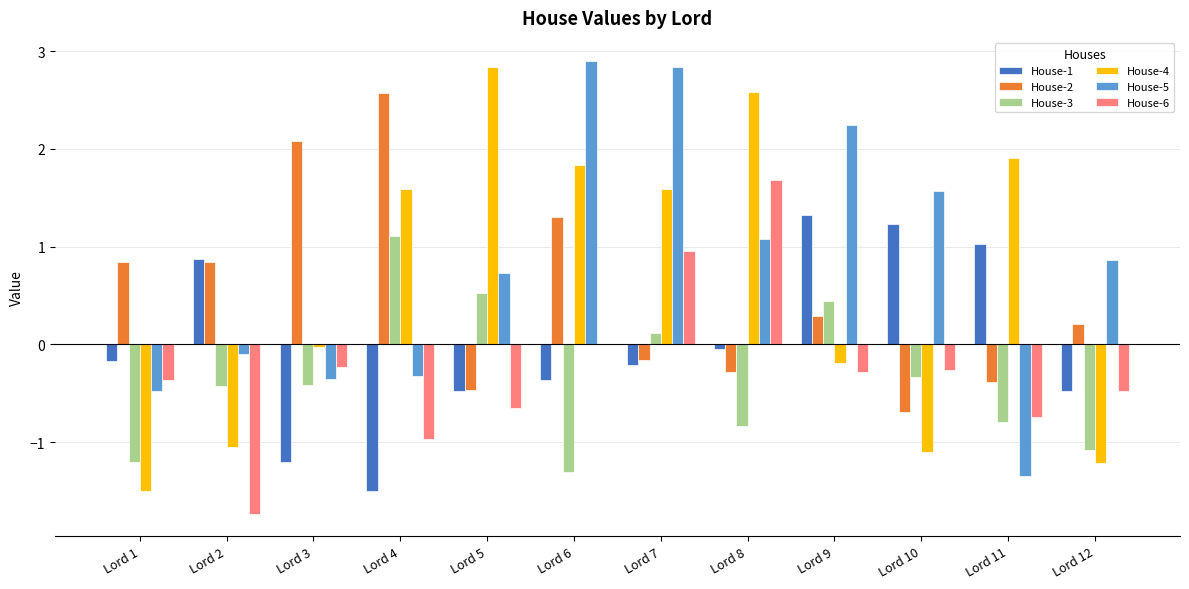

What is the sum of all House-5 values?

9.6